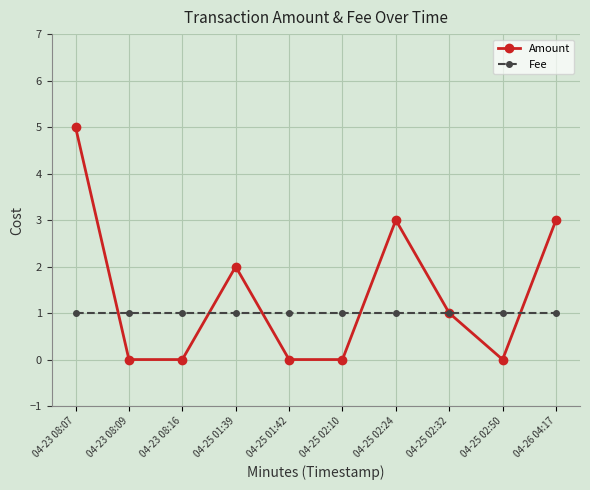

Count the number of categories in the chart.

10